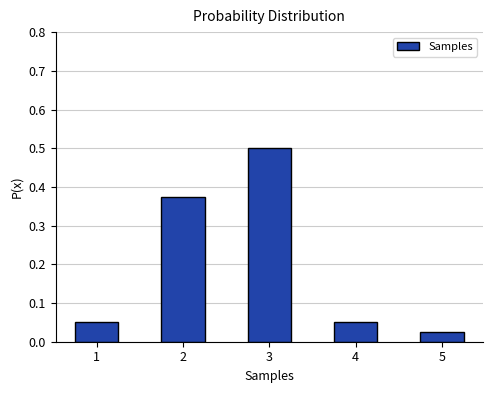

What is the value of the 3rd bar from the left?

0.5